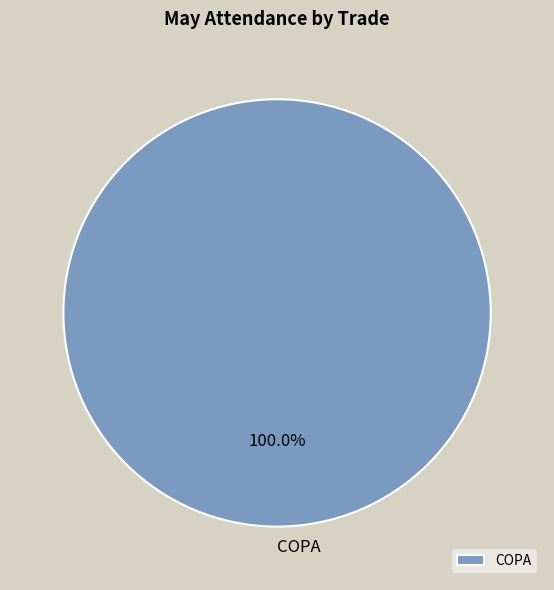

Rank the categories by value from lowest to highest.

COPA